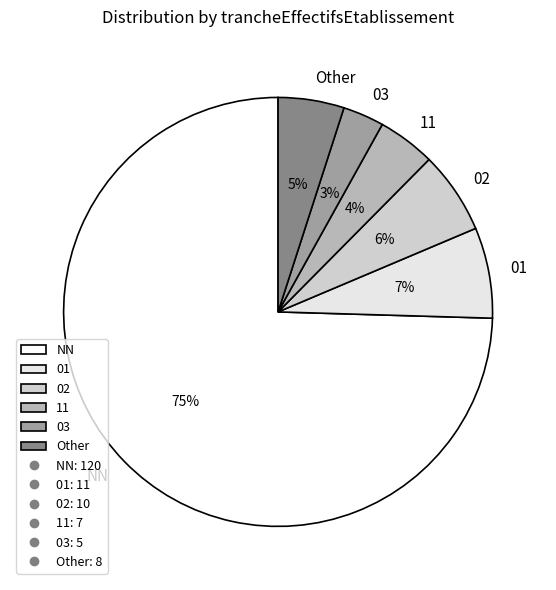

Count the number of slices in the pie.

6